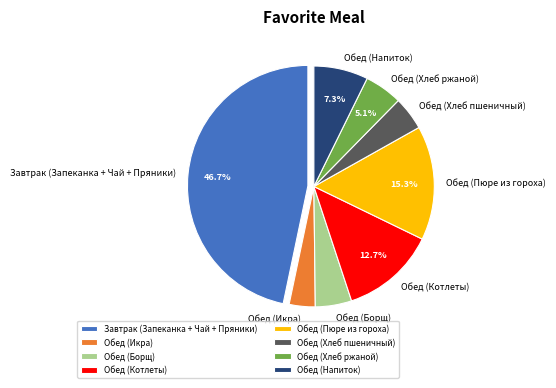

To the nearest percent, what portion does Обед (Пюре из гороха) represent?

15%